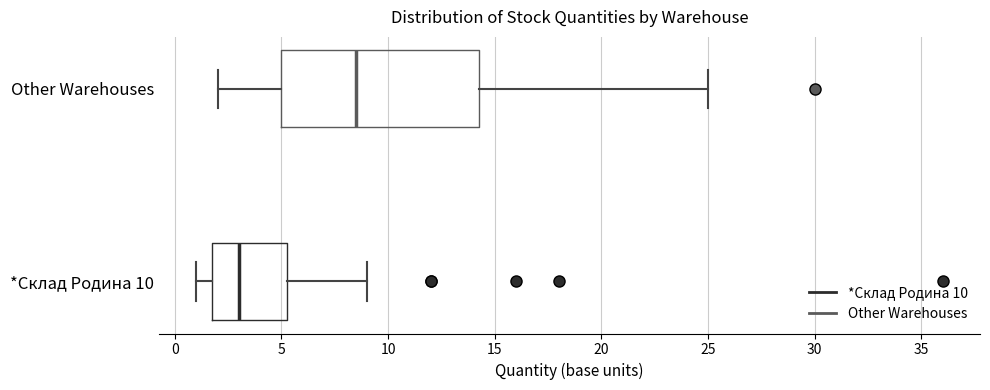

Comparing the boxes themselves (not the whiskers), which one is the widest?

Other Warehouses